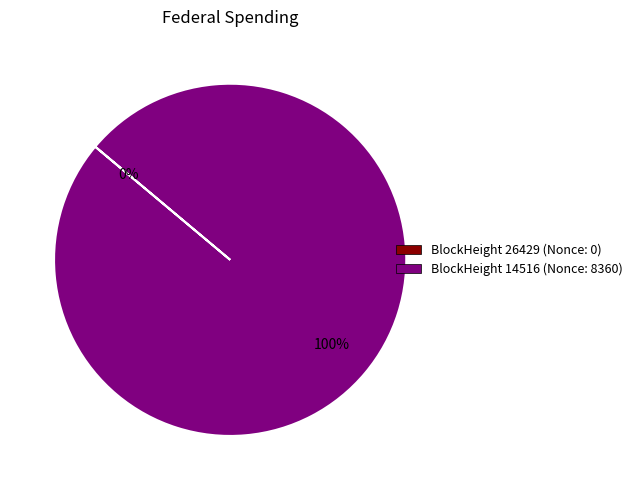

What is the majority slice?

BlockHeight 14516 (Nonce: 8360)